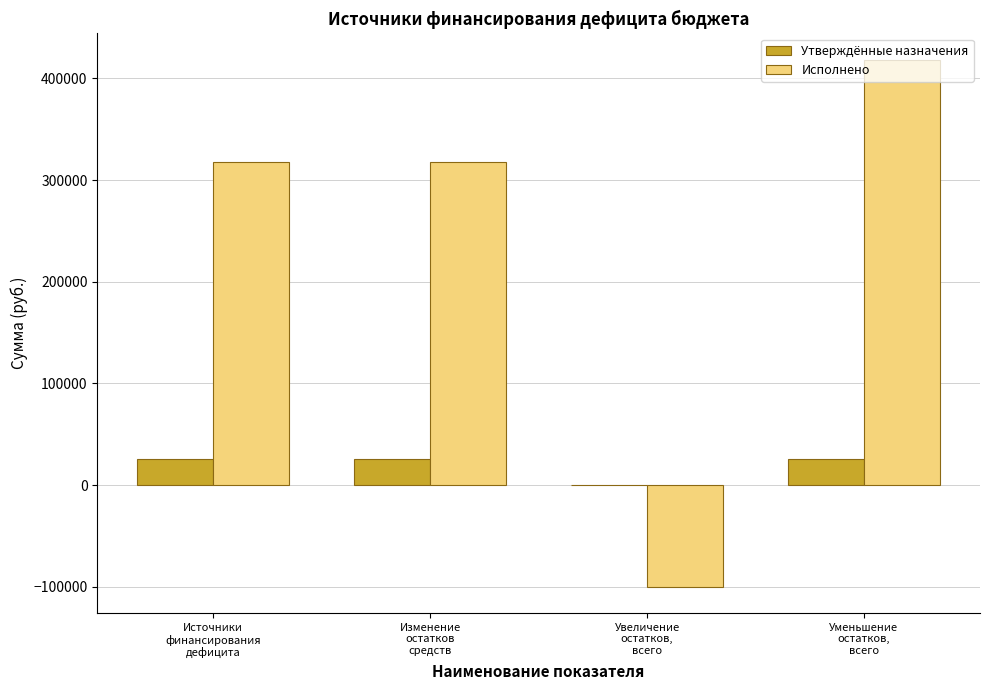

Which series has the largest total across all categories?

Исполнено